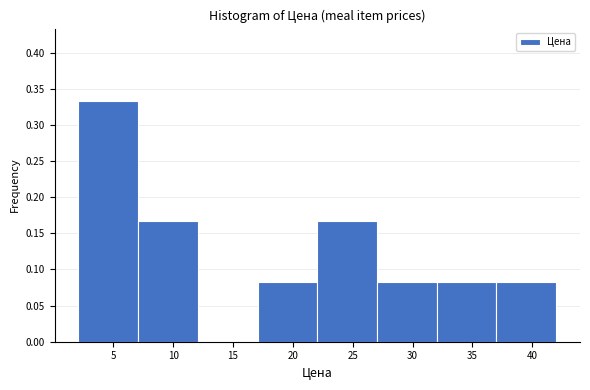

Over which range of the x-axis is the bar tallest?

2 to 7